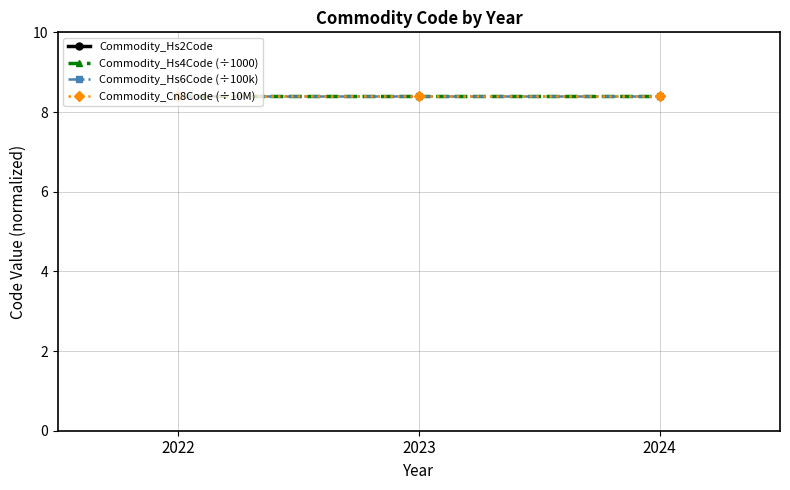

What is the difference between the highest and lowest values at 2023?

75.6